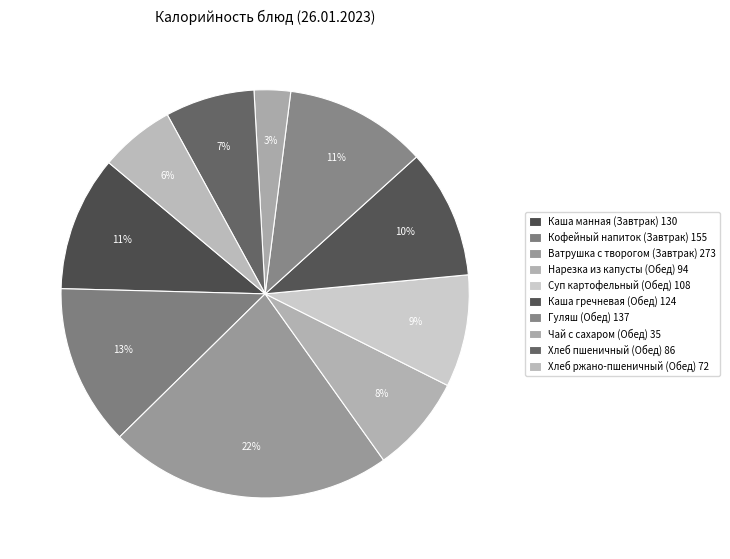

Which category has the smallest portion of the pie?

Чай с сахаром (Обед)